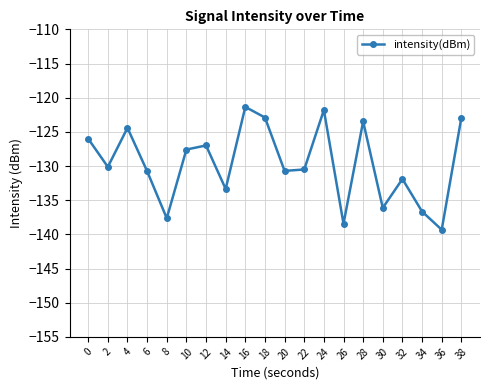

At which category does the data reach its first local peak?

4